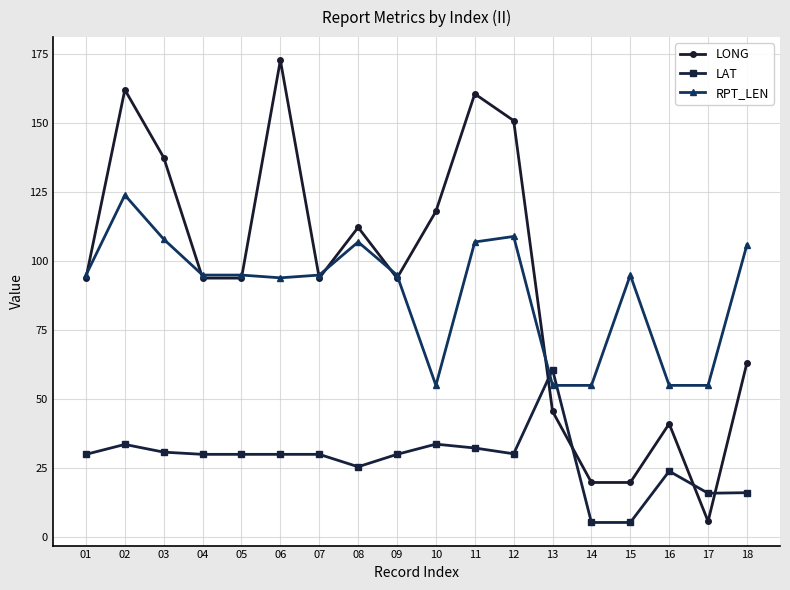

What is the difference between the highest and lowest values at 01?

65.0